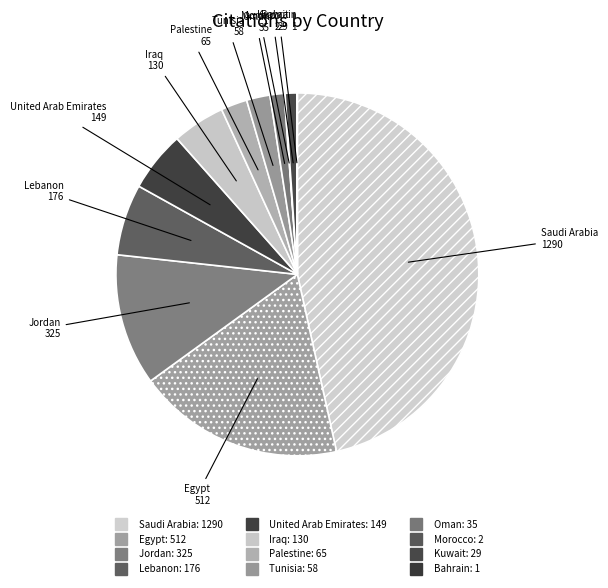

Which has a higher value, Lebanon or United Arab Emirates?

Lebanon